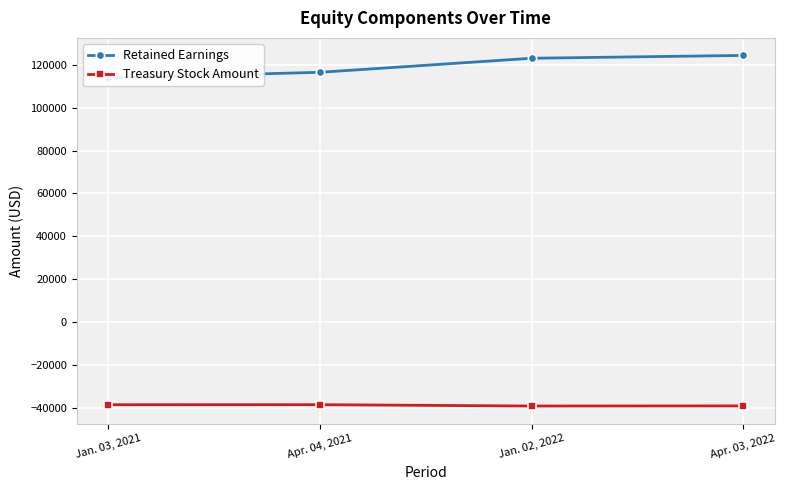

What position from the right is Jan. 02, 2022?

2